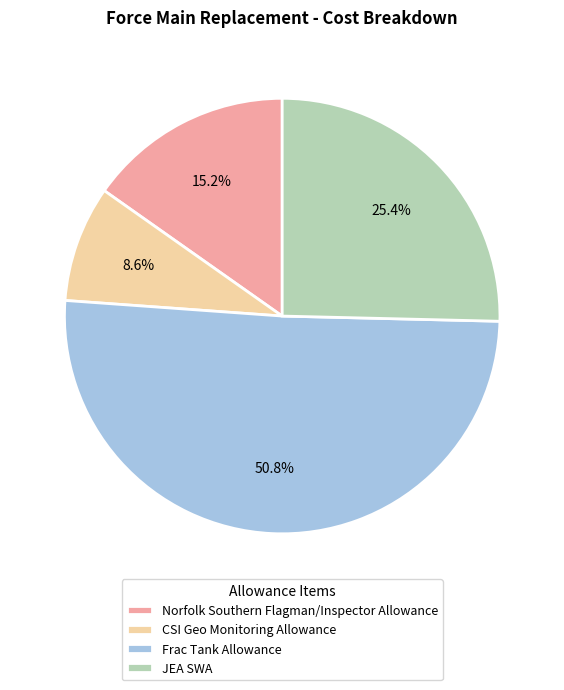

Rank the categories by value from lowest to highest.

CSI Geo Monitoring Allowance, Norfolk Southern Flagman/Inspector Allowance, JEA SWA, Frac Tank Allowance